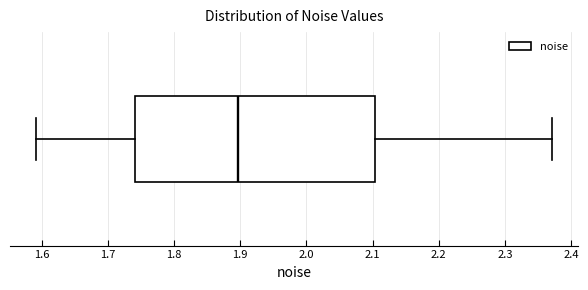

Where is the left edge of the box on the x-axis? The values are not printed on the chart, so give them approximately, as read against the axis.

1.74